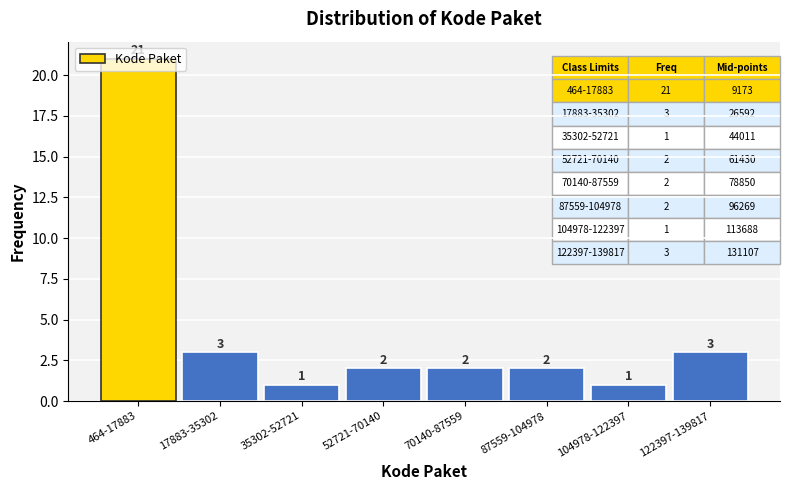

What is the value of the 8th bar from the left?

3